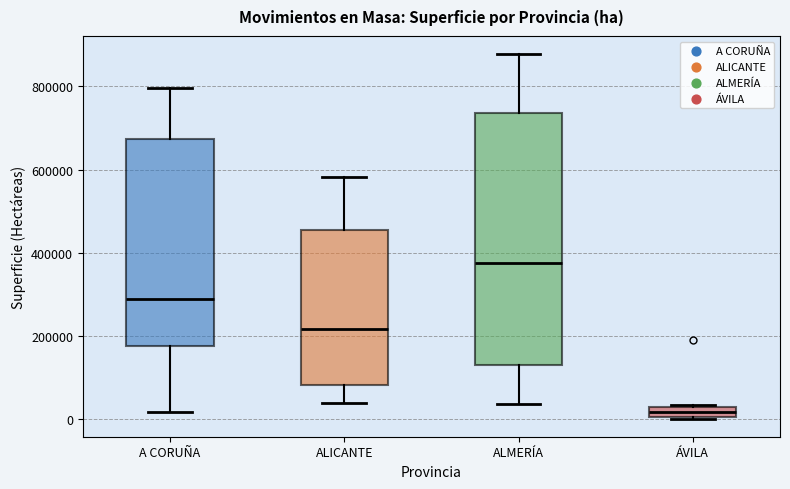

Where is the upper edge of the box for ALMERÍA on the y-axis? The values are not printed on the chart, so give them approximately, as read against the axis.

740000